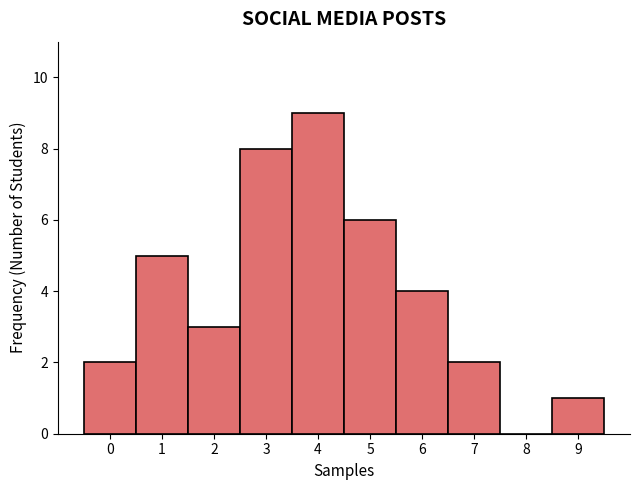

What is the height of the bar covering 4.5 to 5.5 on the x-axis? The values are not printed on the chart, so give them approximately, as read against the axis.

6